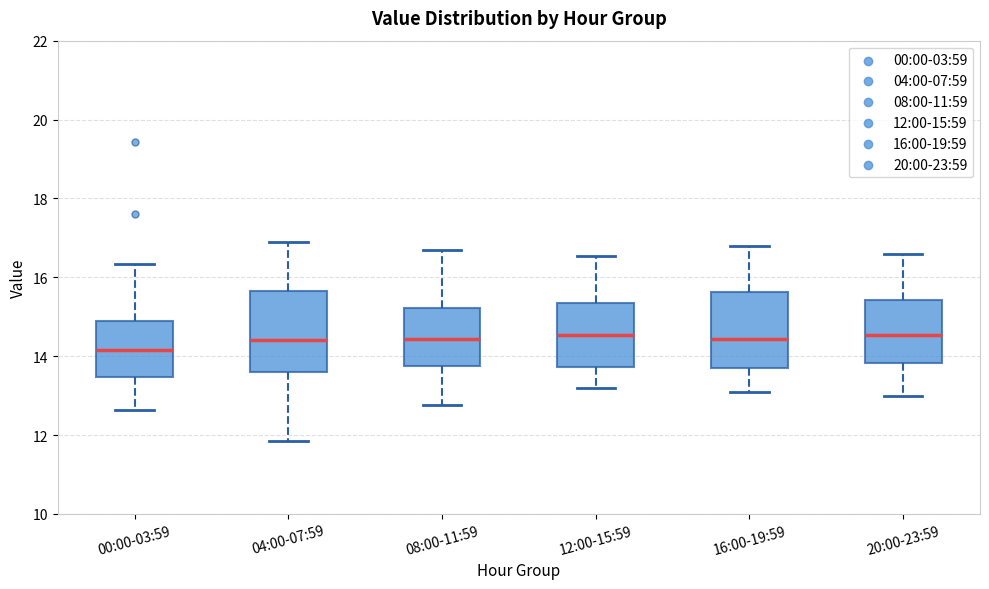

Where is the lower edge of the box for 20:00-23:59 on the y-axis? The values are not printed on the chart, so give them approximately, as read against the axis.

13.8